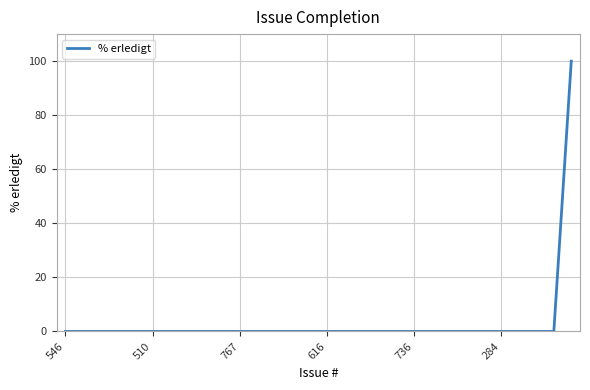

How many categories are shown in the chart?

30